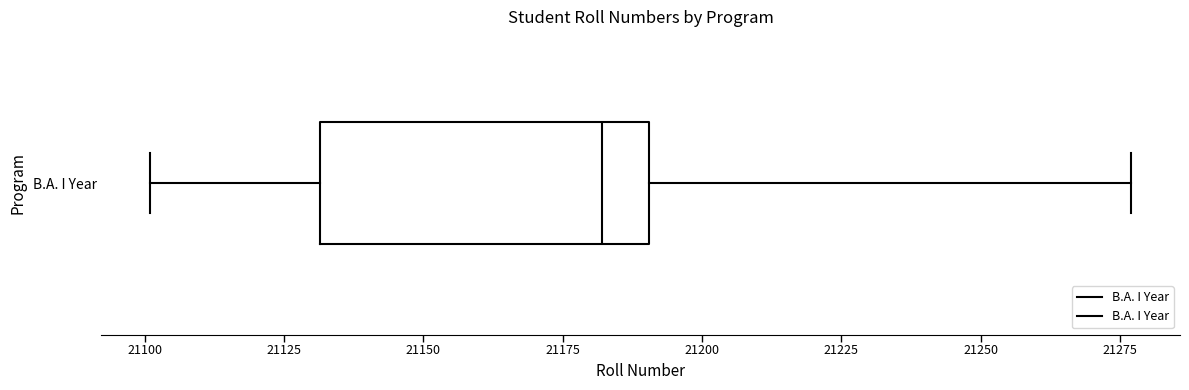

Where does the right whisker of the box for B.A. I Year end on the x-axis? The values are not printed on the chart, so give them approximately, as read against the axis.

21275